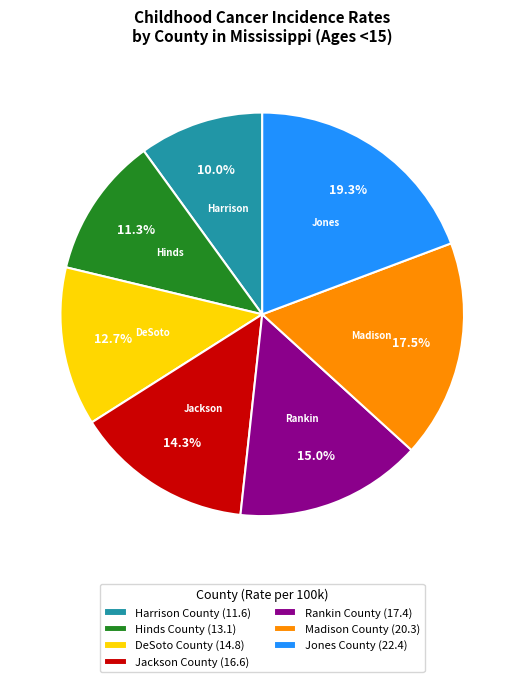

What is the total percentage of DeSoto County and Hinds County?

24.0%